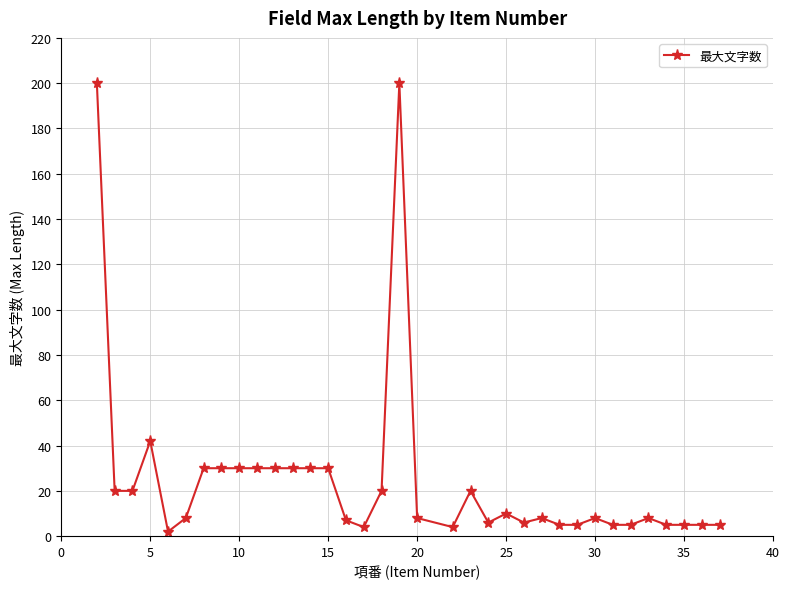

True or false: the data has more than 1 interior local peaks.

True